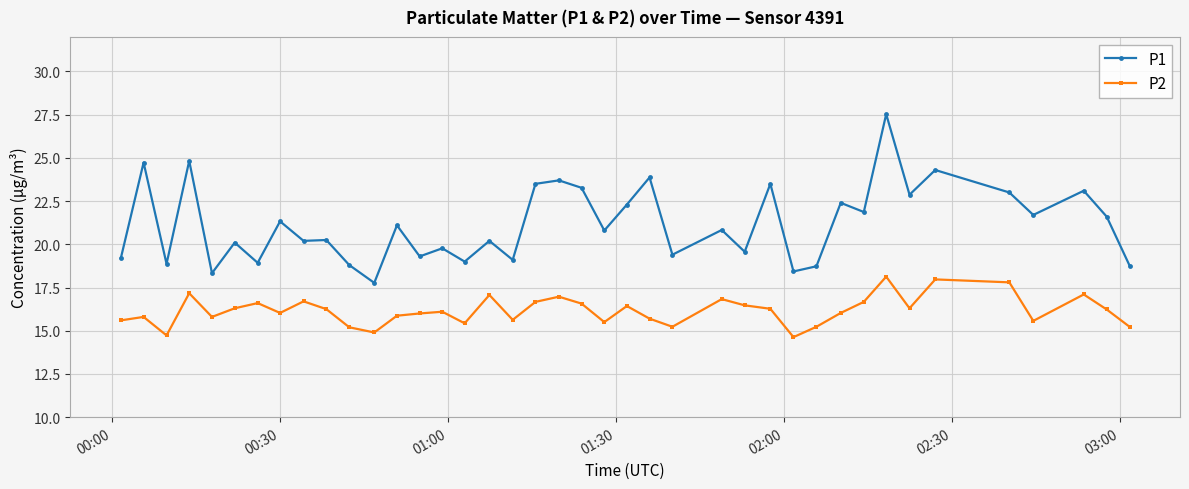

What is the maximum value for P1?

27.5